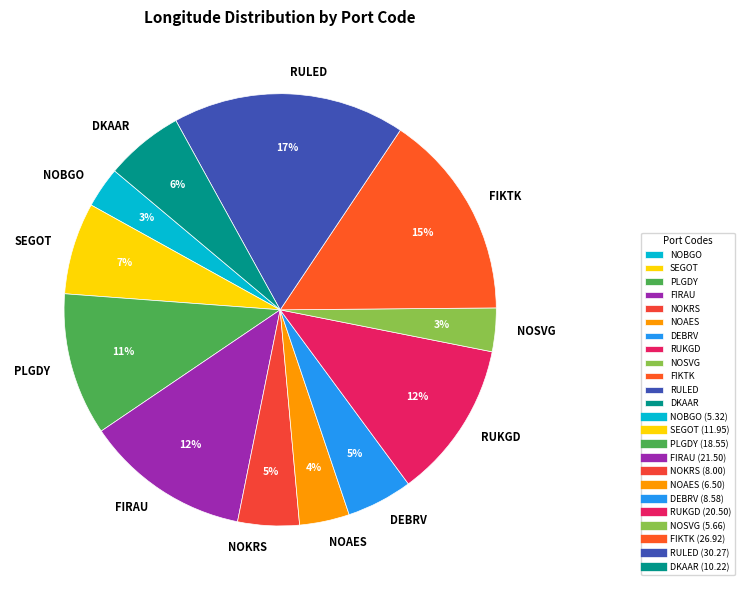

To the nearest percent, what is the difference between the largest and smallest slice percentages?

14%